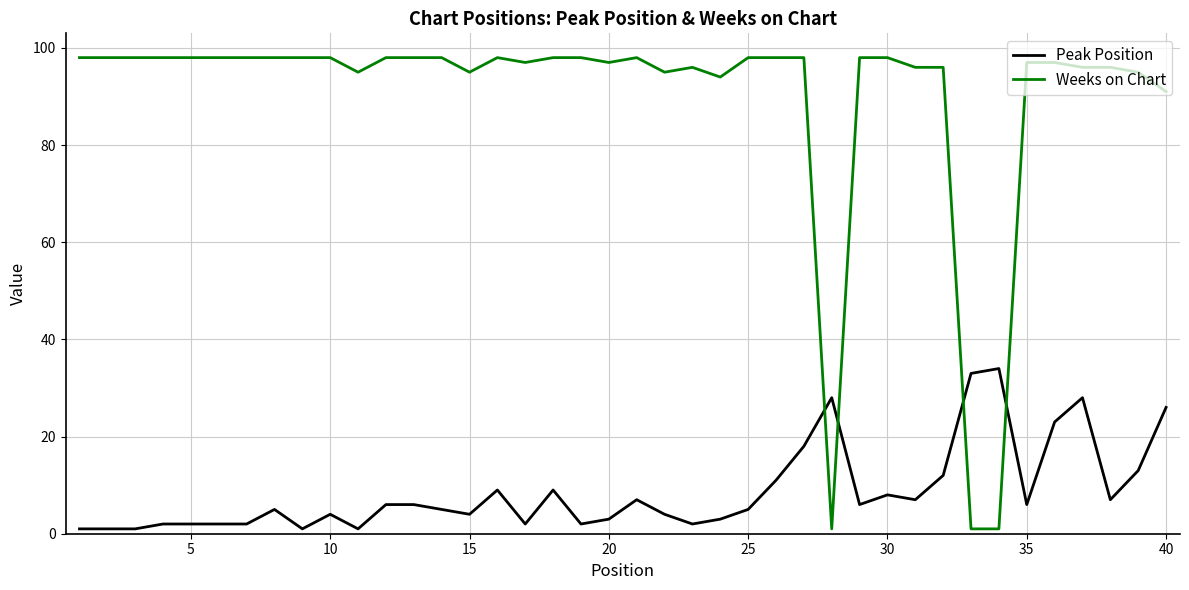

Which series ends up on top after the final intersection of Peak Position and Weeks on Chart?

Weeks on Chart